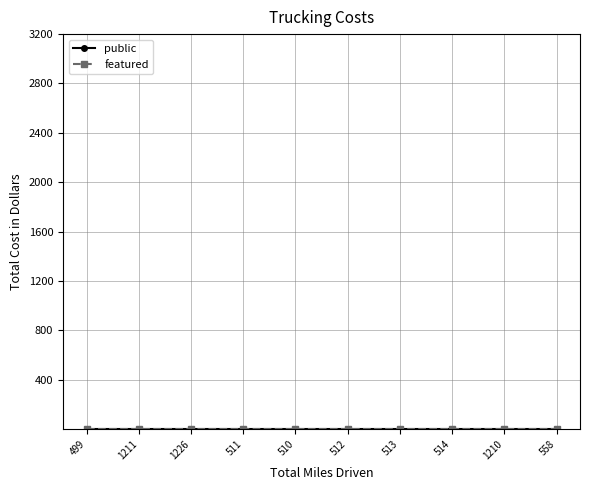

Reading left to right, list all the values displayed in this chart.

public: 499=1	1211=1	1226=1	511=1	510=1	512=1	513=1	514=1	1210=1	558=1
featured: 499=0	1211=0	1226=0	511=0	510=0	512=0	513=0	514=0	1210=0	558=0